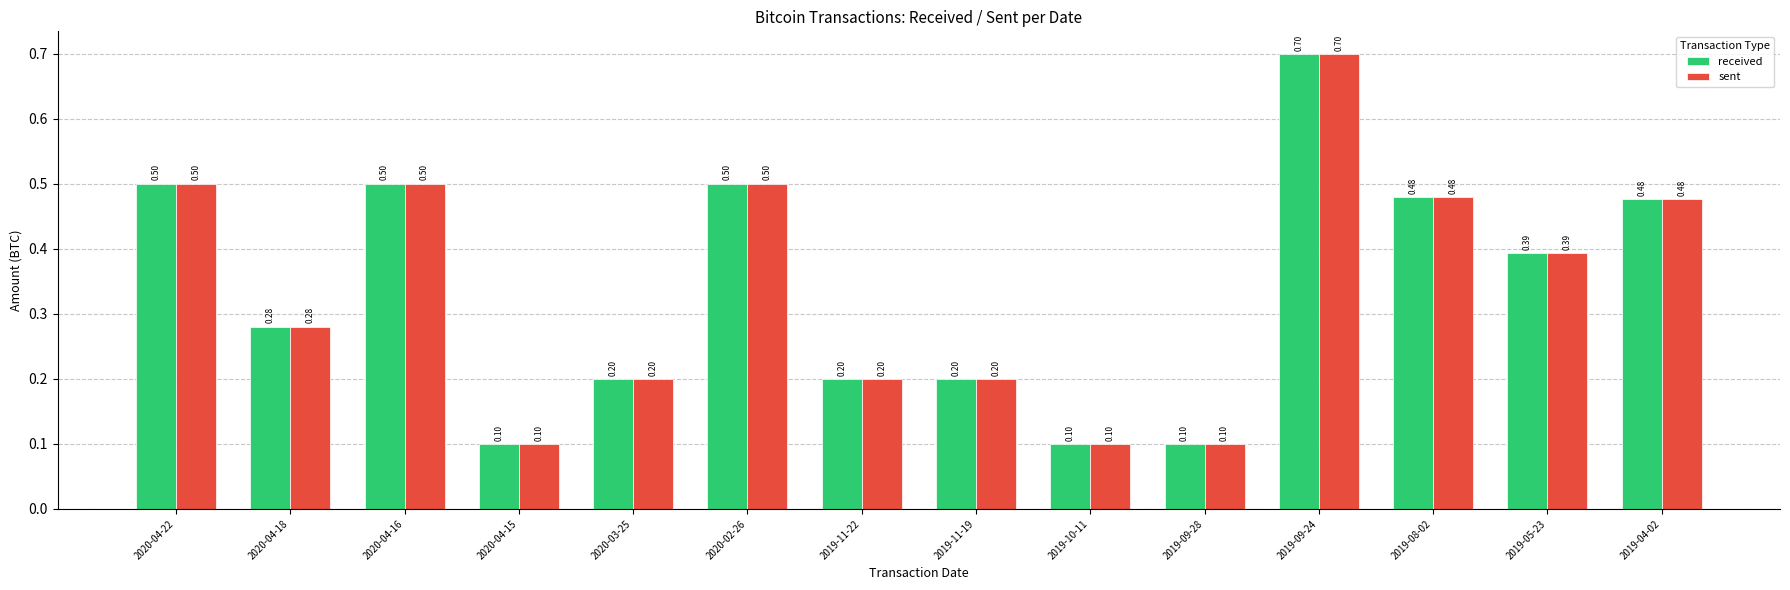

How many bars are there in total?

28